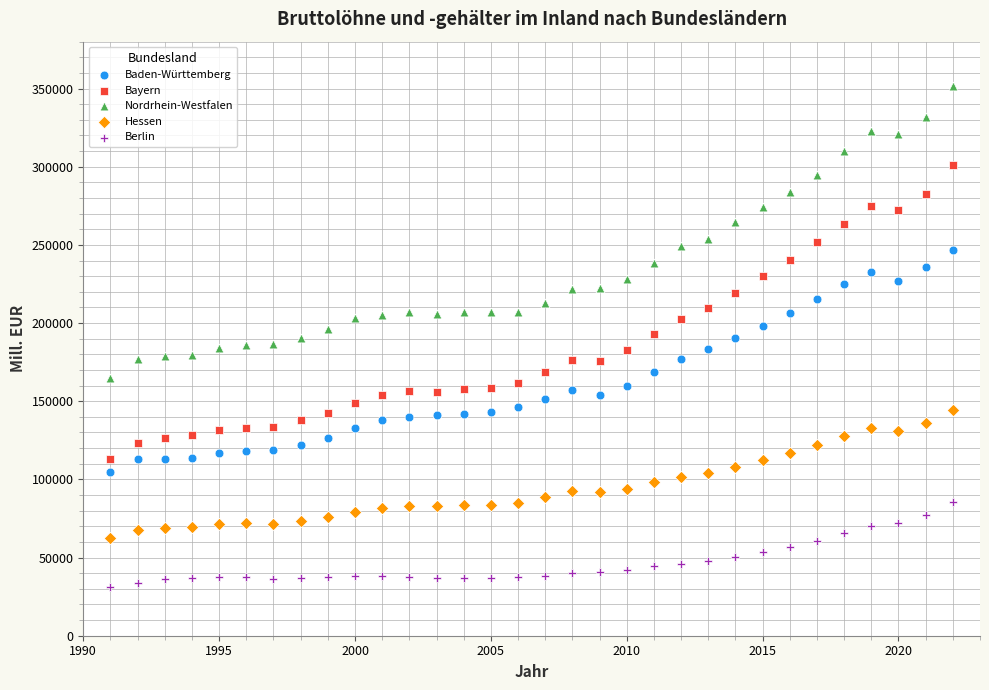

Which series contains the lowest Y value?

Berlin